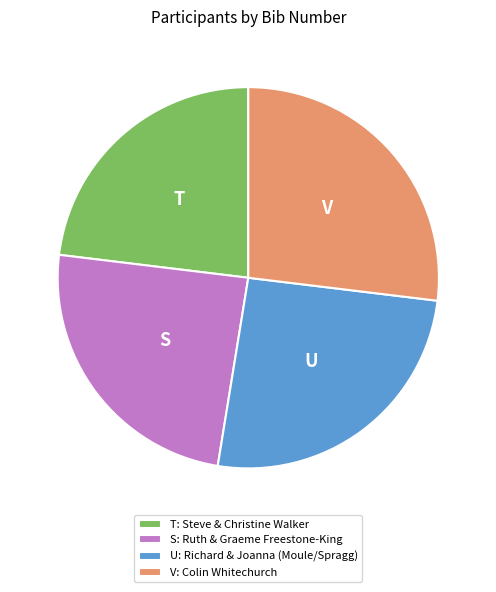

Which slice is the largest?

V: Colin Whitechurch